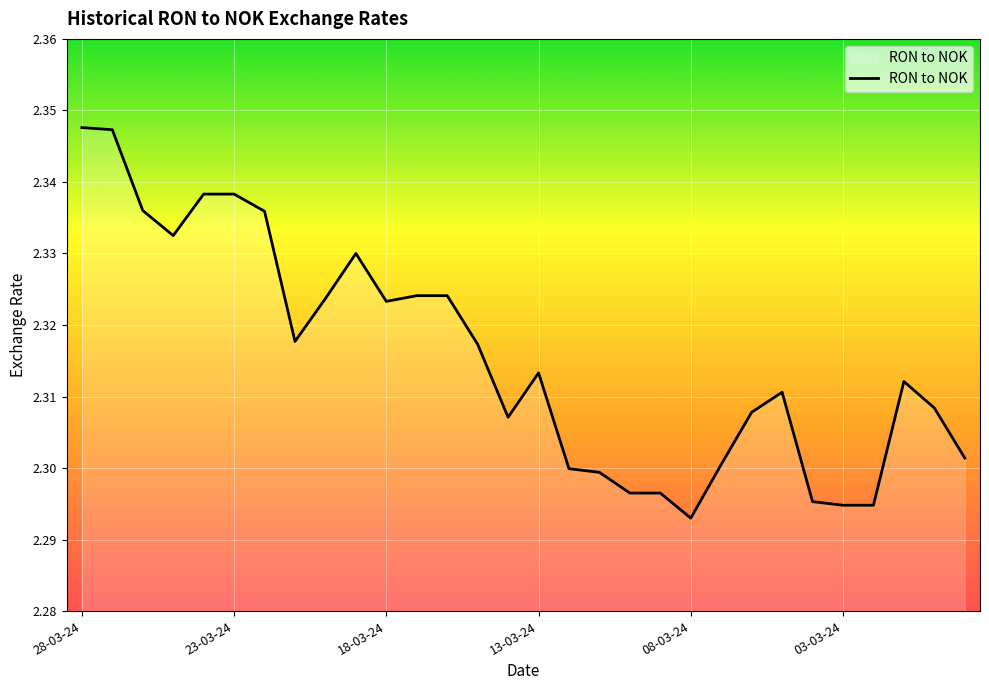

Is it true that the value at 18-03-24 is 3.8?

False